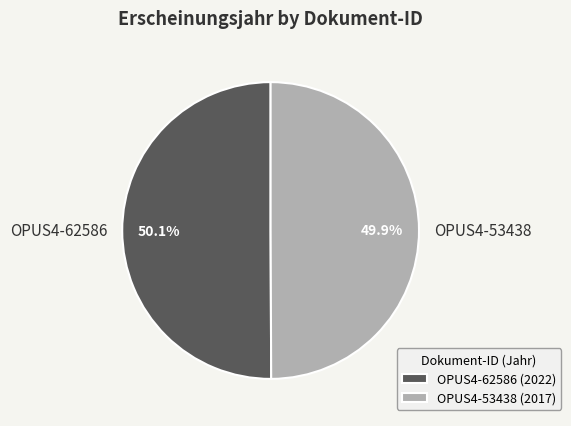

Approximately how many times larger is the value at OPUS4-53438 compared to OPUS4-62586?

1.0